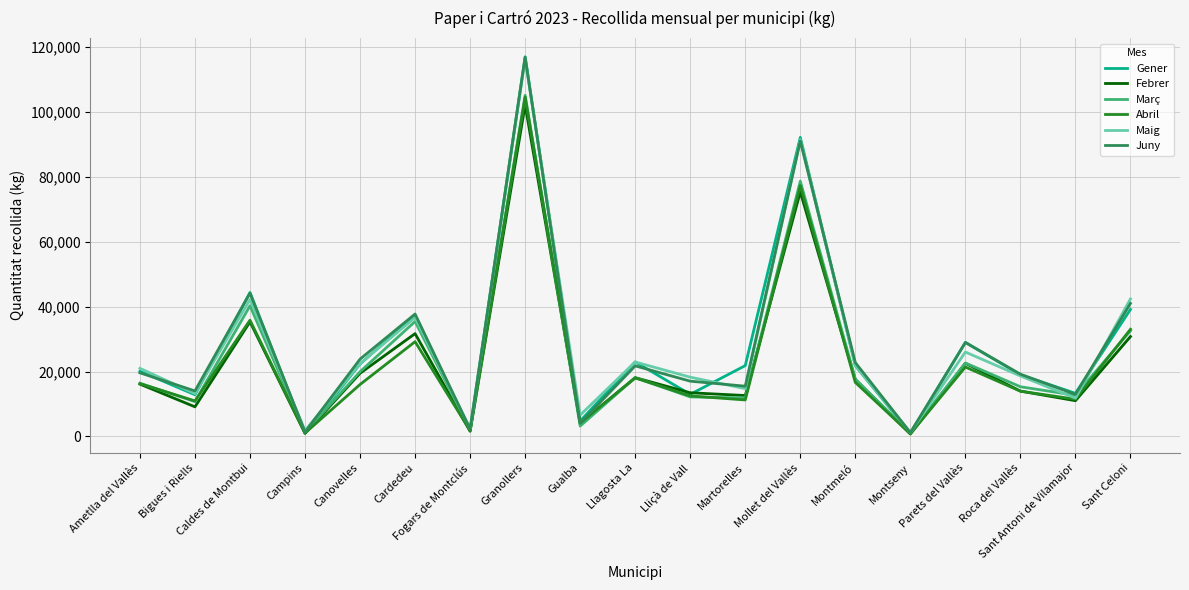

How many interior local valleys does the Abril series have?

7